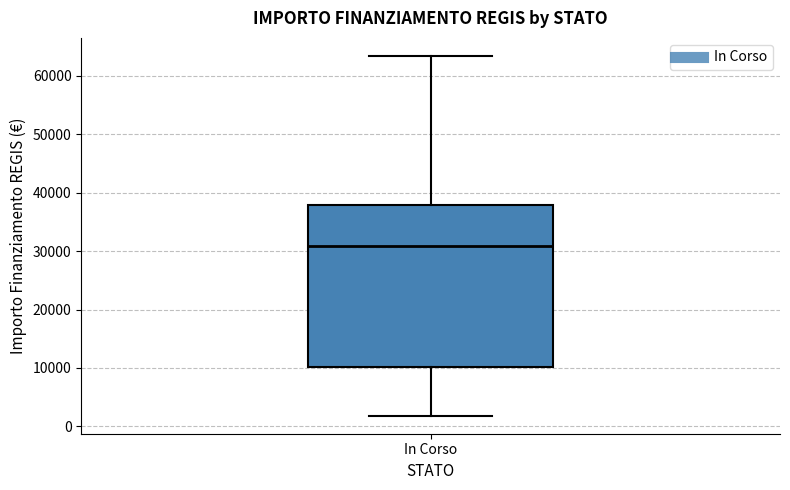

Transcribe this box plot: give where the median line is, the range the box spans, and where the two whiskers end, as read against the y-axis. The values are not printed on the chart, so give them approximately, as read against the axis.

median 31000, box 10000 to 38000, whiskers 2000 to 63000